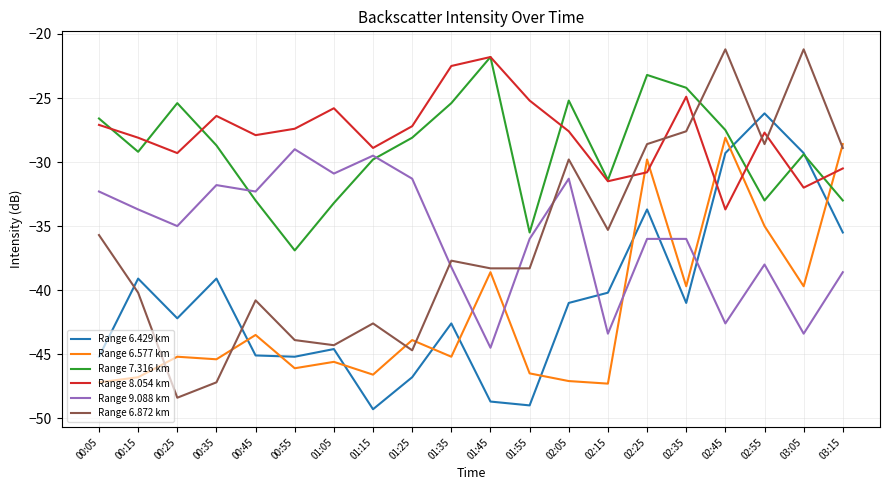

What is the highest value of the Range 6.872 km series?

-21.2